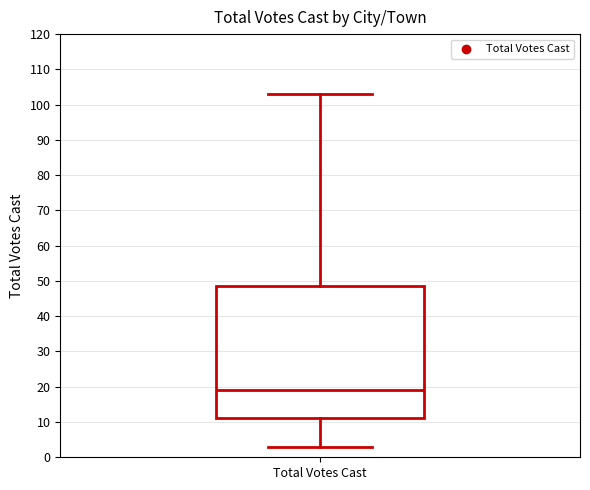

Where does the median line of the box for Total Votes Cast sit on the y-axis? The values are not printed on the chart, so give them approximately, as read against the axis.

19